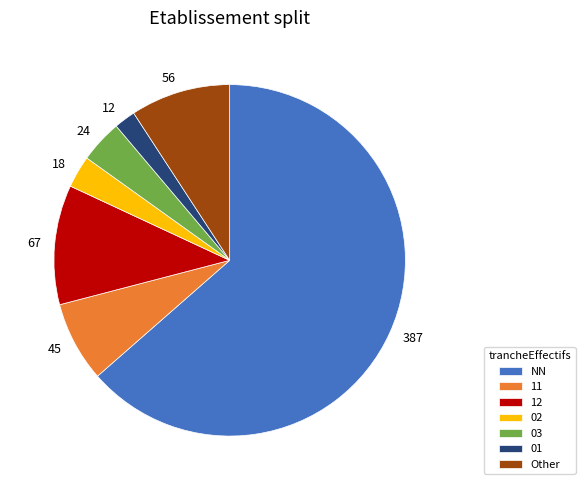

Is there a majority slice in this chart?

Yes